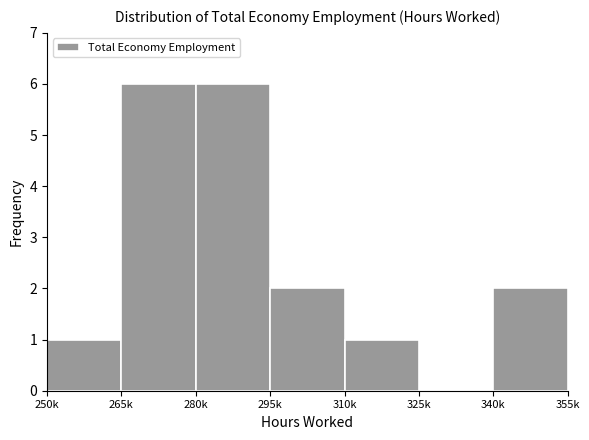

Reading left to right, extract all data points from this chart.

250k=1	265k=6	280k=6	295k=2	310k=1	325k=0	340k=2